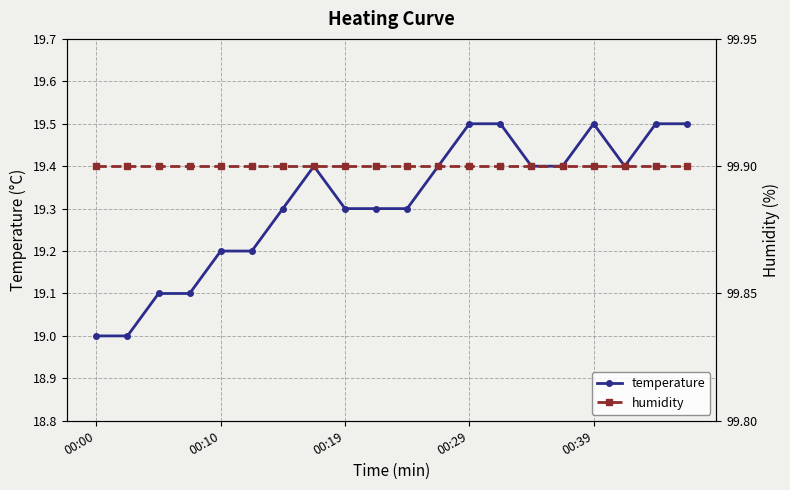

True or false: temperature has a value of 19.5 at 00:29.

True